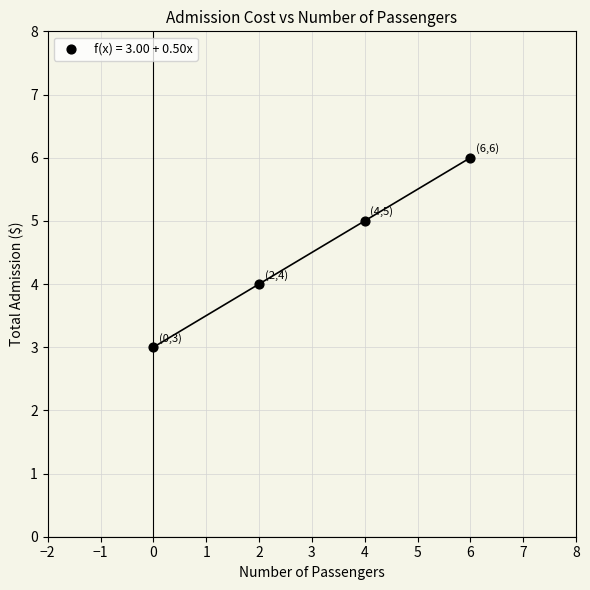

What is the range of X values (max minus min)?

6